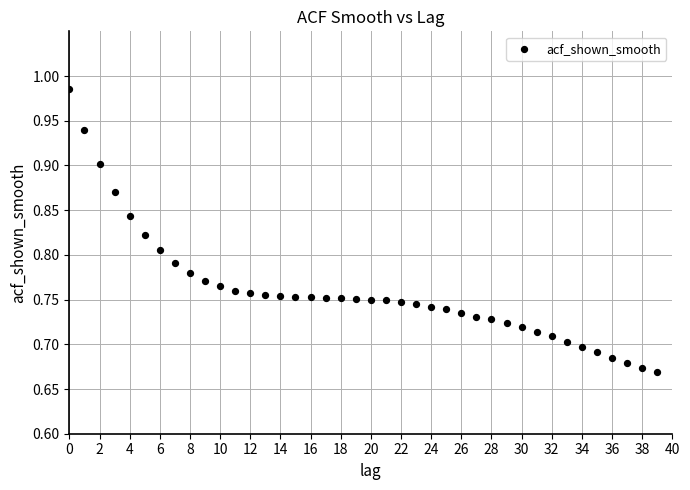

What is the range of Y values (max minus min)?

0.3